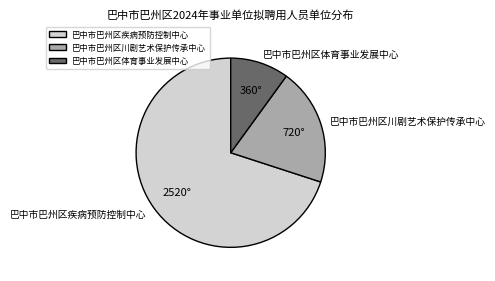

Is it true that 巴中市巴州区疾病预防控制中心 is 70% of the pie?

True